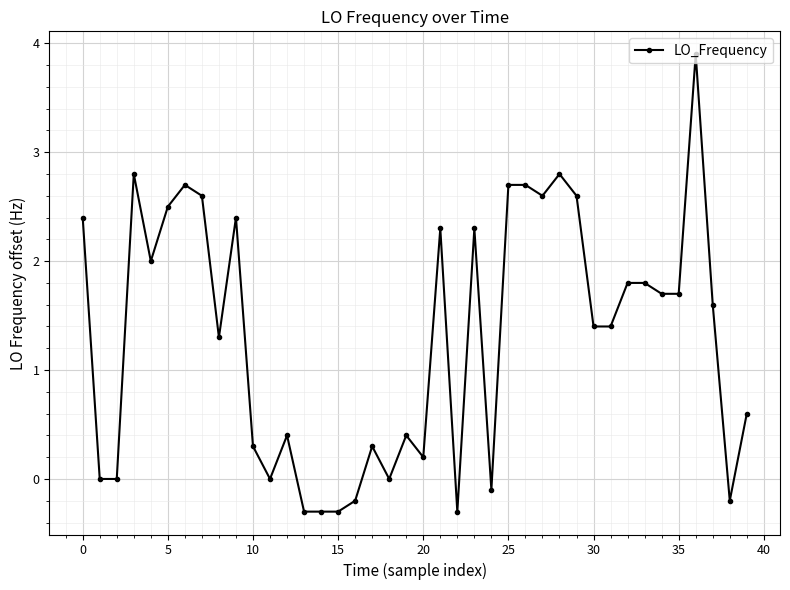

Reading left to right, what are all the values shown in this chart?

2.4	0.0	0.0	2.8	2.0	2.5	2.7	2.6	1.3	2.4	0.3	0.0	0.4	-0.3	-0.3	-0.3	-0.2	0.3	0.0	0.4	0.2	2.3	-0.3	2.3	-0.1	2.7	2.7	2.6	2.8	2.6	1.4	1.4	1.8	1.8	1.7	1.7	3.9	1.6	-0.2	0.6